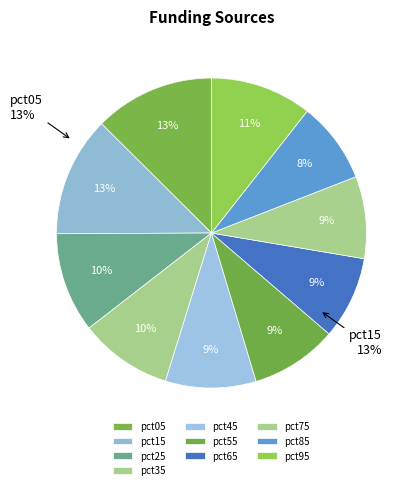

What portion of the pie excludes pct65?

91.4%